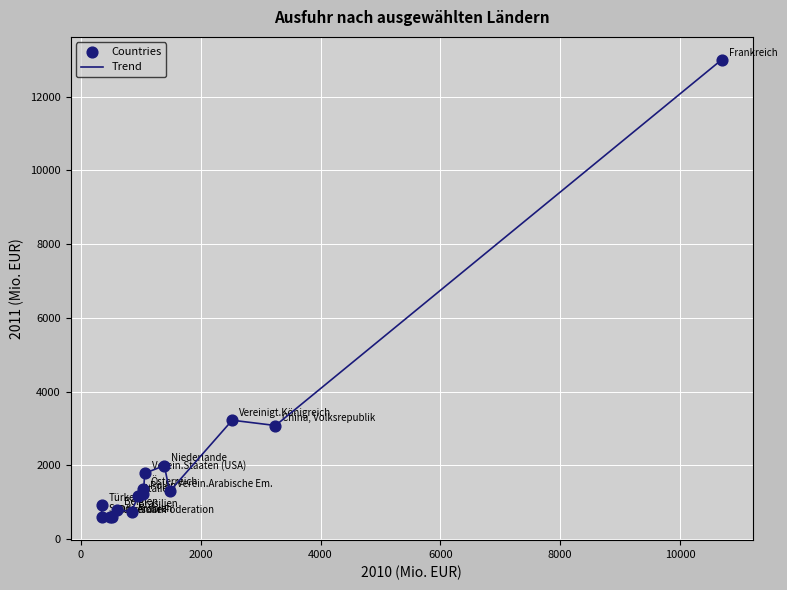

What is the minimum value shown in the chart?

588.7